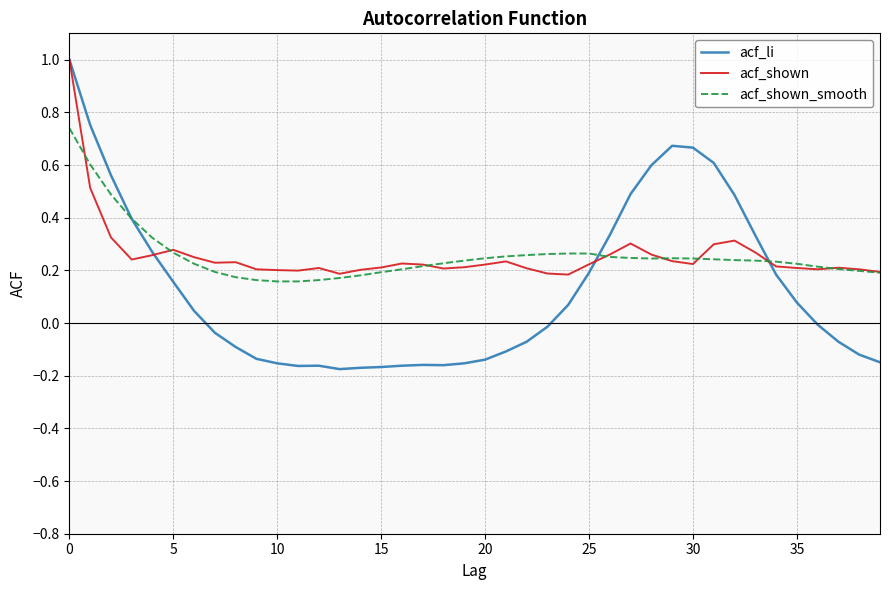

What is the maximum value shown in the chart?

1.0